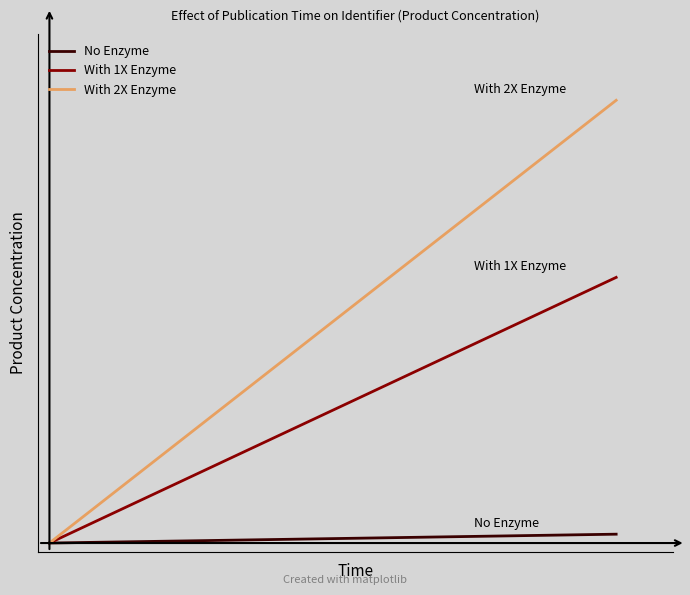

Is this an area chart (filled region under the line)?

No